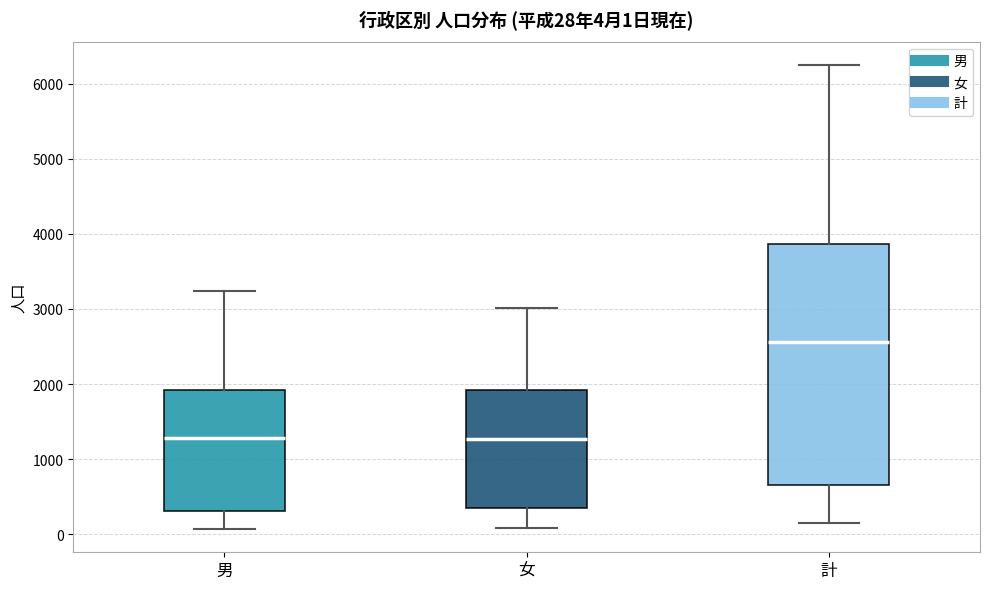

Comparing the boxes themselves (not the whiskers), which one is the tallest?

計